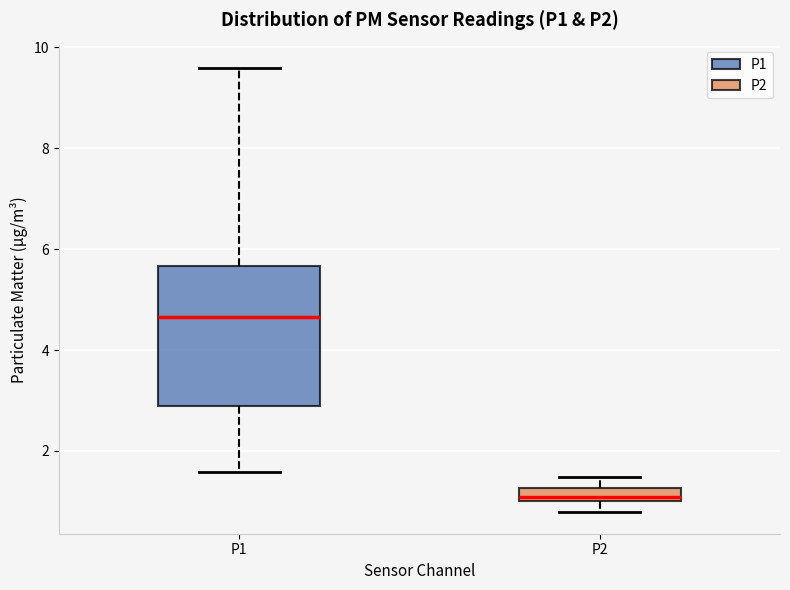

Which box is the tallest, from its lower edge to its upper edge?

P1